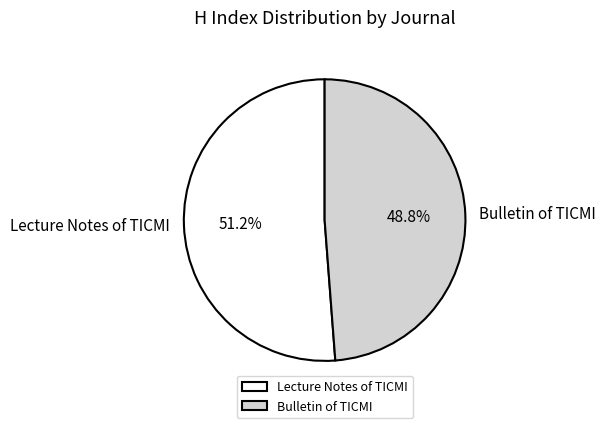

To the nearest percent, what is the difference between the largest and smallest slice percentages?

2%